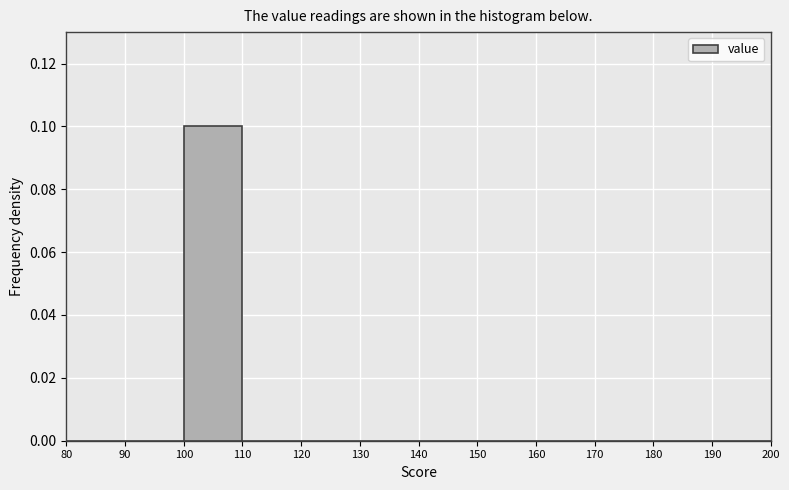

Reading left to right, list every bar in this chart as the range it spans on the x-axis followed by its height. The values are not printed on the chart, so give them approximately, as read against the axis.

80 to 90: 0
90 to 100: 0
100 to 110: 0.1
110 to 120: 0
120 to 130: 0
130 to 140: 0
140 to 150: 0
150 to 160: 0
160 to 170: 0
170 to 180: 0
180 to 190: 0
190 to 200: 0